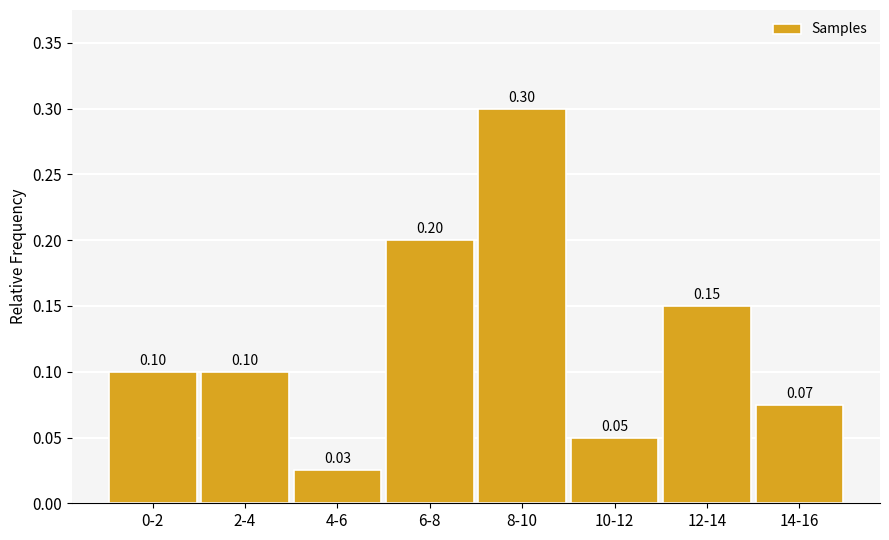

What is the difference between the maximum and minimum values?

0.3